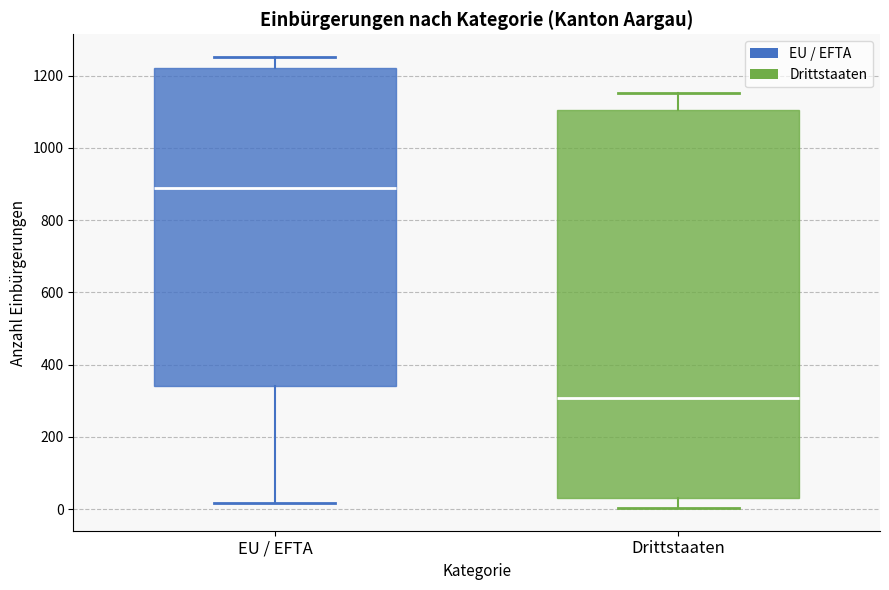

Which box has the highest median line?

EU / EFTA